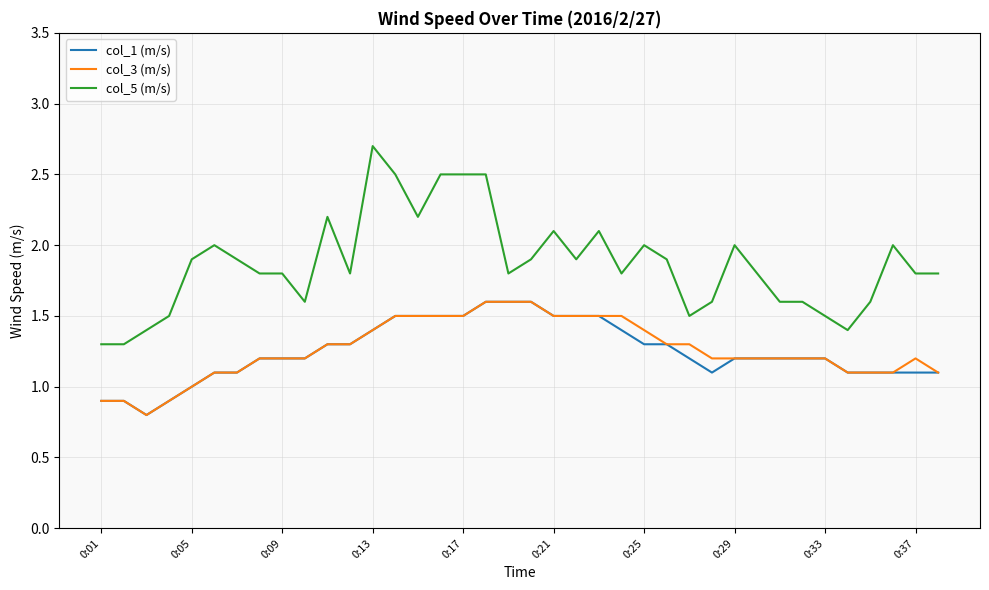

What is the highest value of the col_1 (m/s) series?

1.6